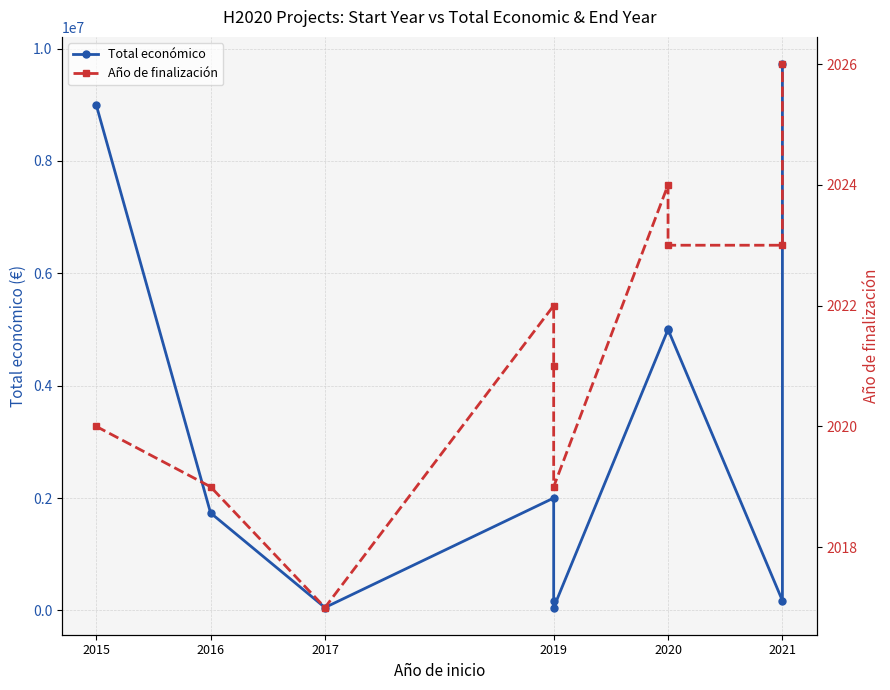

How many interior local valleys does the Año de finalización series have?

2